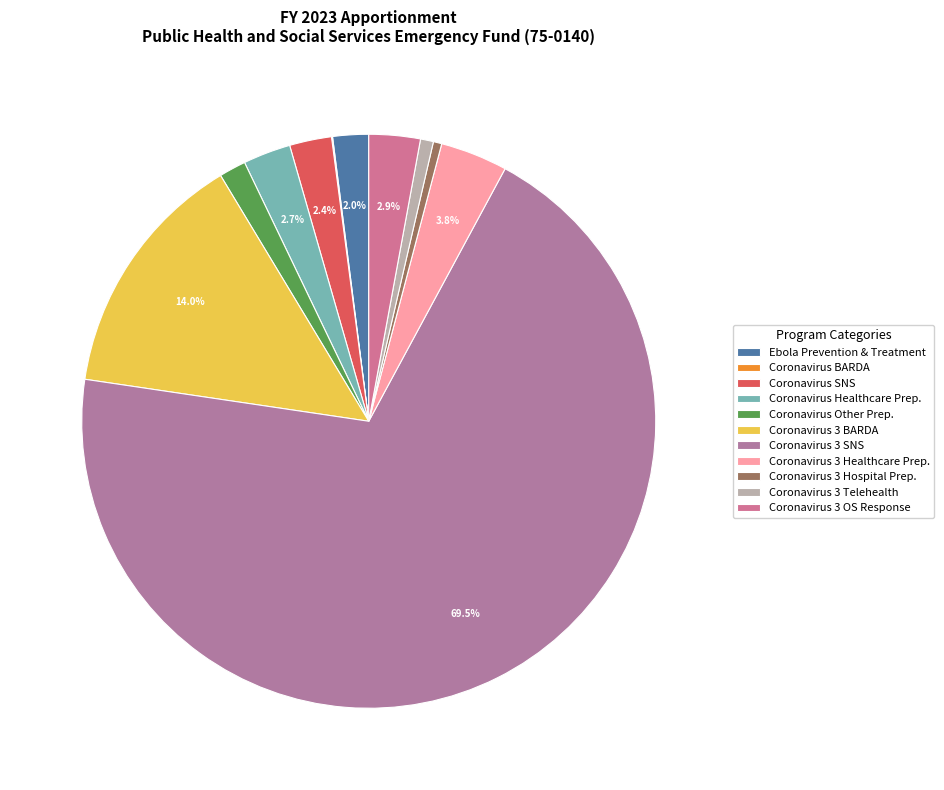

How many segments does this pie chart have?

11